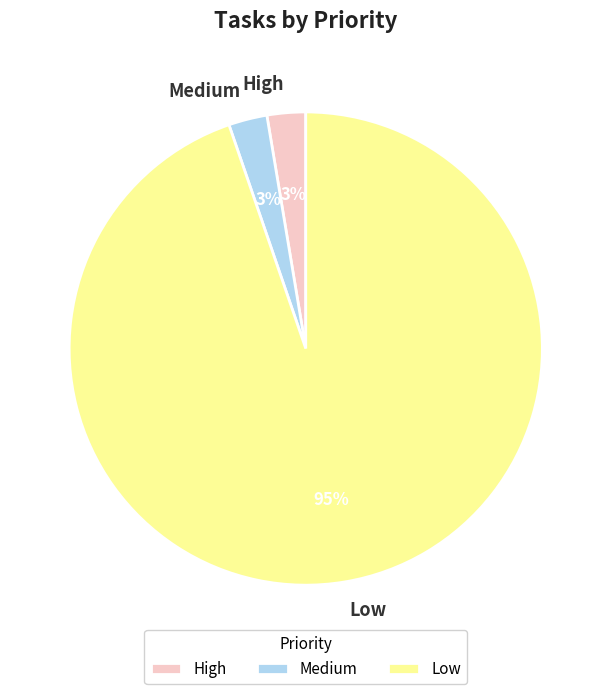

To the nearest percent, what is the combined percentage of Low and High?

97%